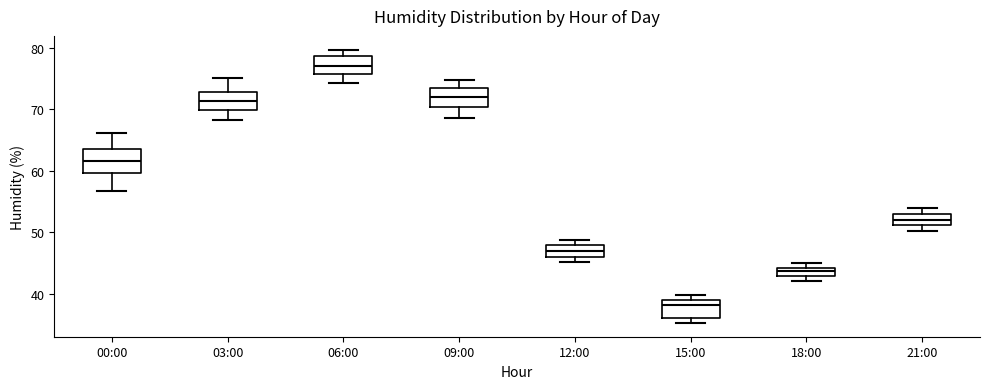

Which box's median line is the highest?

06:00